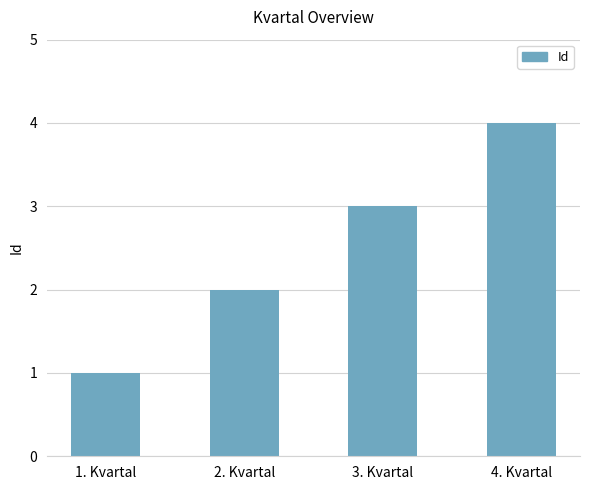

How many series are shown in this chart?

1